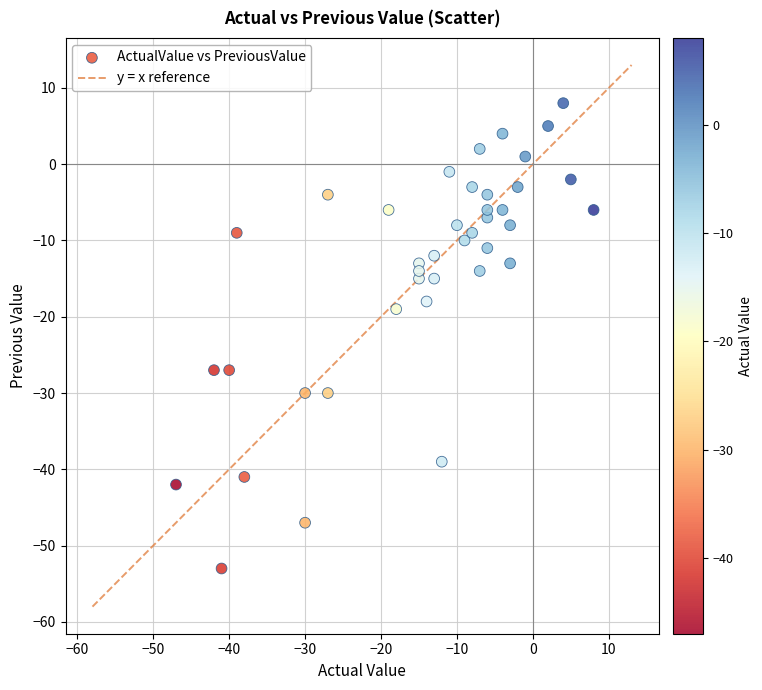

What Y value in the scatter plot is closest to -22?

-19